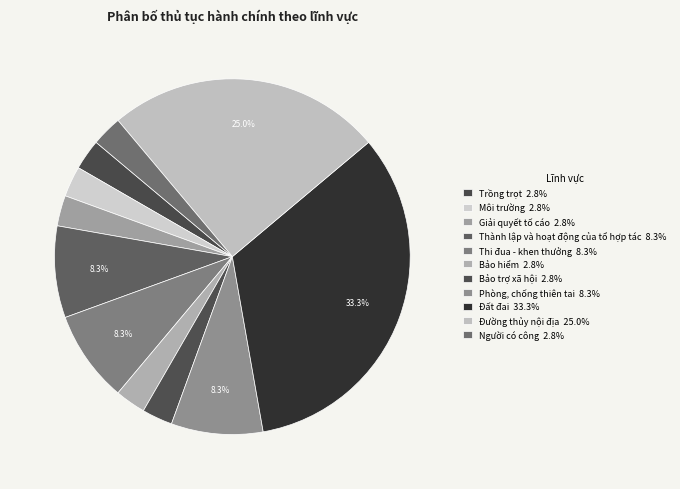

Does any single category account for the majority?

No